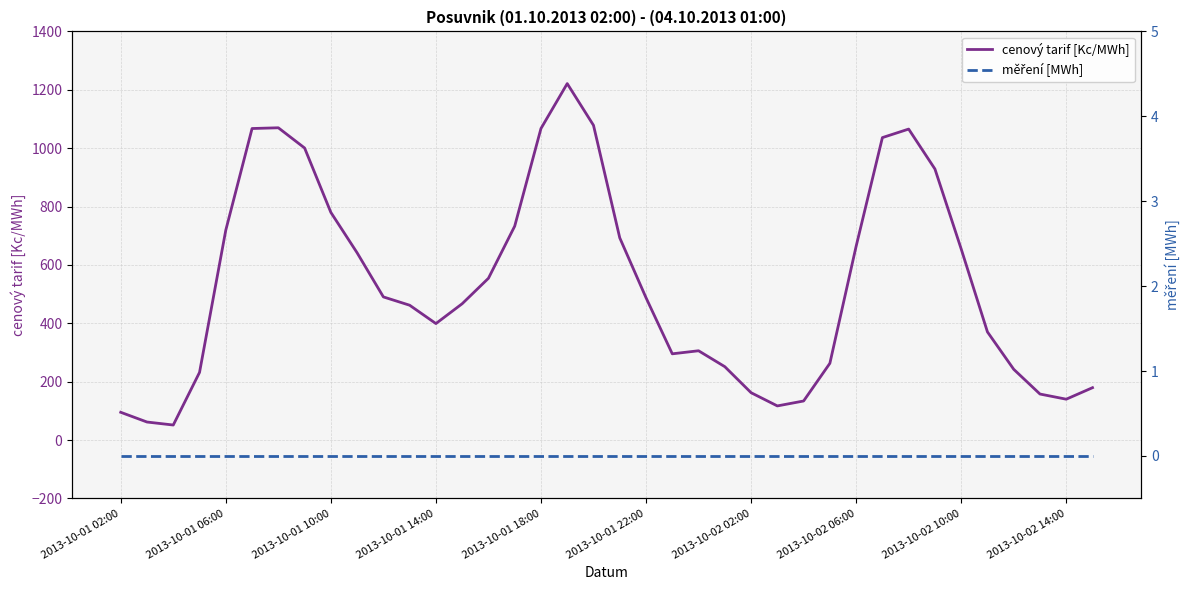

True or false: cenový tarif [Kc/MWh] has a value of 434.1 at 27.

False